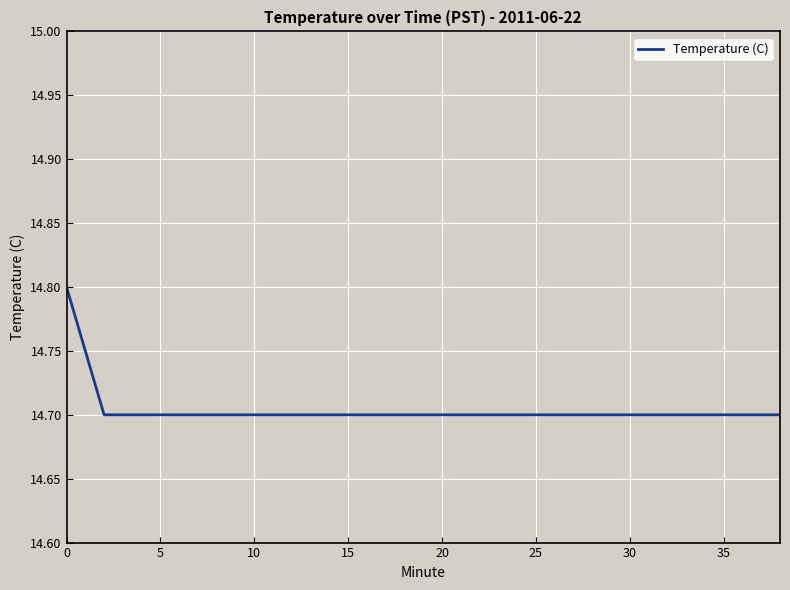

What is the smallest value displayed?

14.7